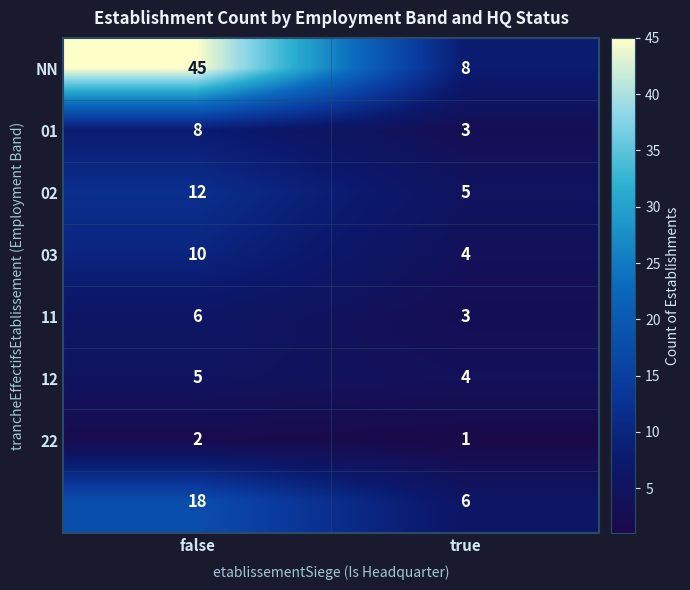

What is the difference between the highest and lowest values at false?

43